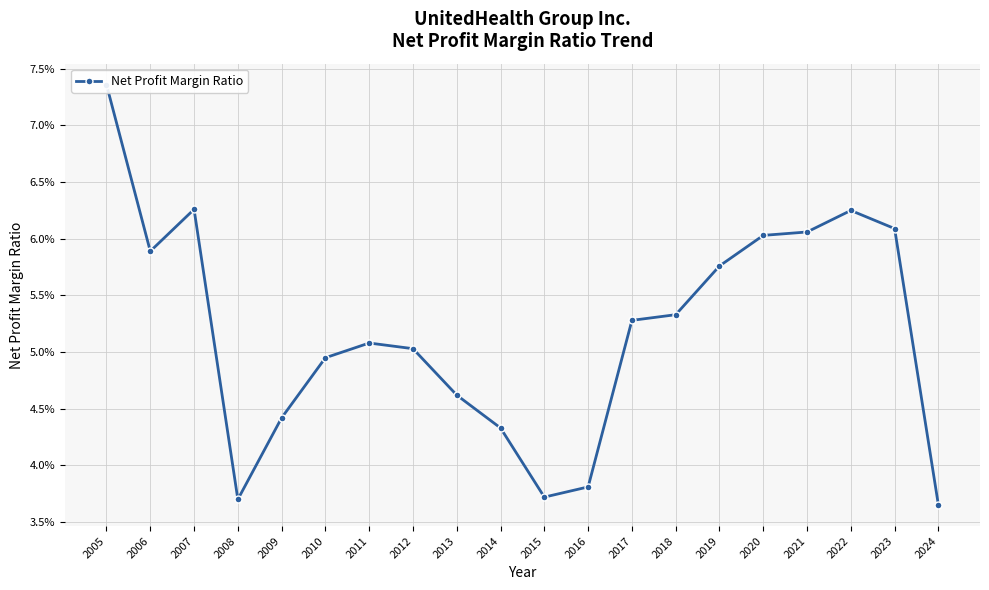

Rank the categories by value from highest to lowest.

2005, 2007, 2022, 2023, 2021, 2020, 2006, 2019, 2018, 2017, 2011, 2012, 2010, 2013, 2009, 2014, 2016, 2015, 2008, 2024